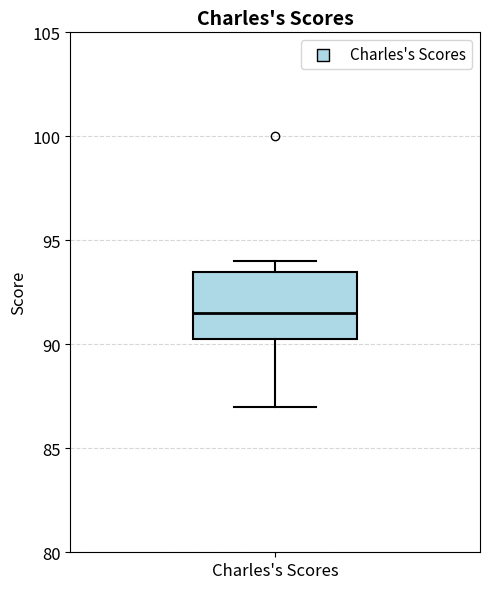

Transcribe this box plot: give where the median line is, the range the box spans, and where the two whiskers end, as read against the y-axis. The values are not printed on the chart, so give them approximately, as read against the axis.

median 91.5, box 90.5 to 93.5, whiskers 87.0 to 94.0